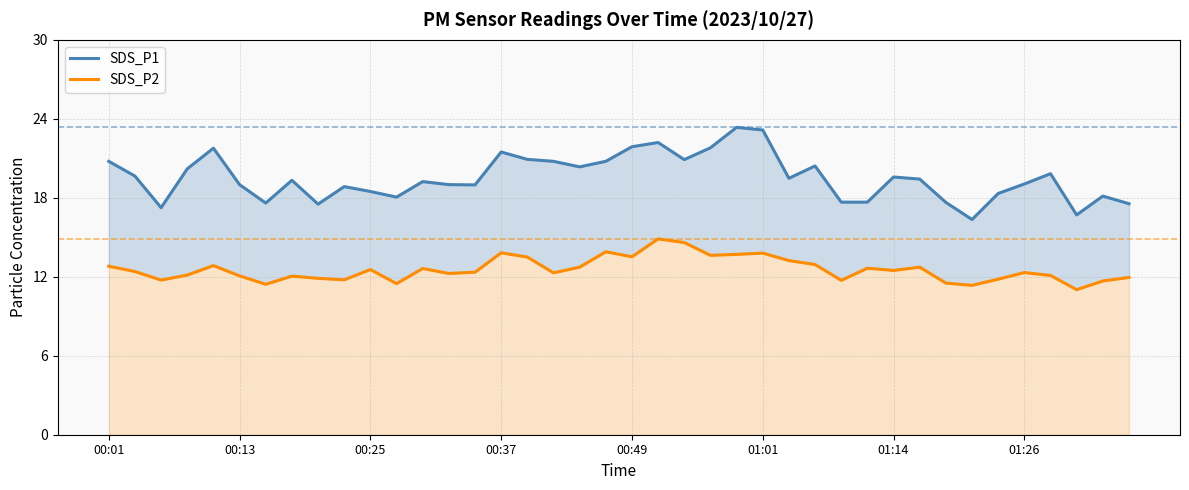

How many series are shown in this chart?

2